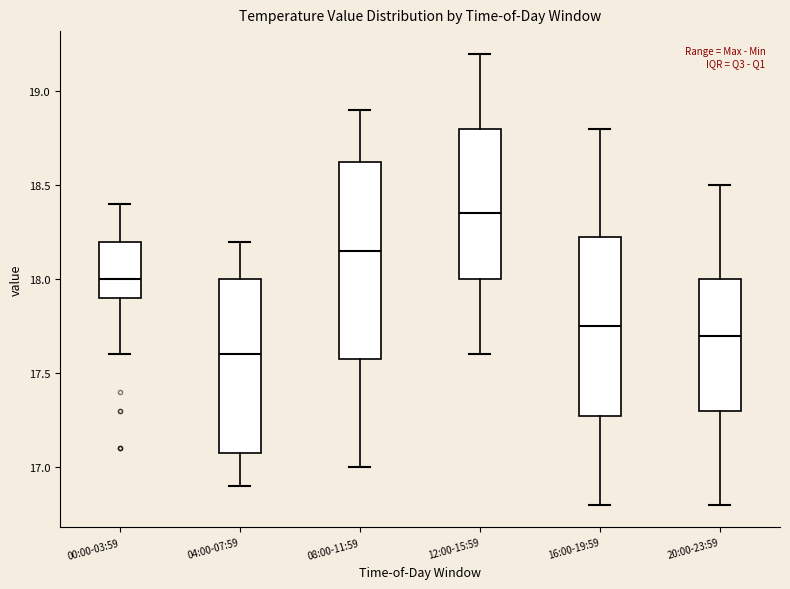

Comparing the boxes themselves (not the whiskers), which one is the tallest?

08:00-11:59